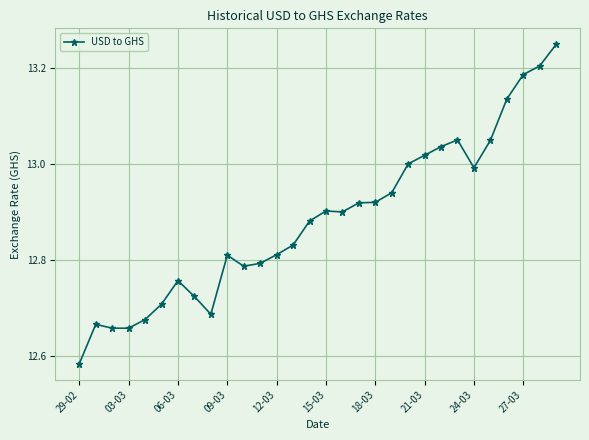

What is the difference between the maximum and minimum values?

0.7